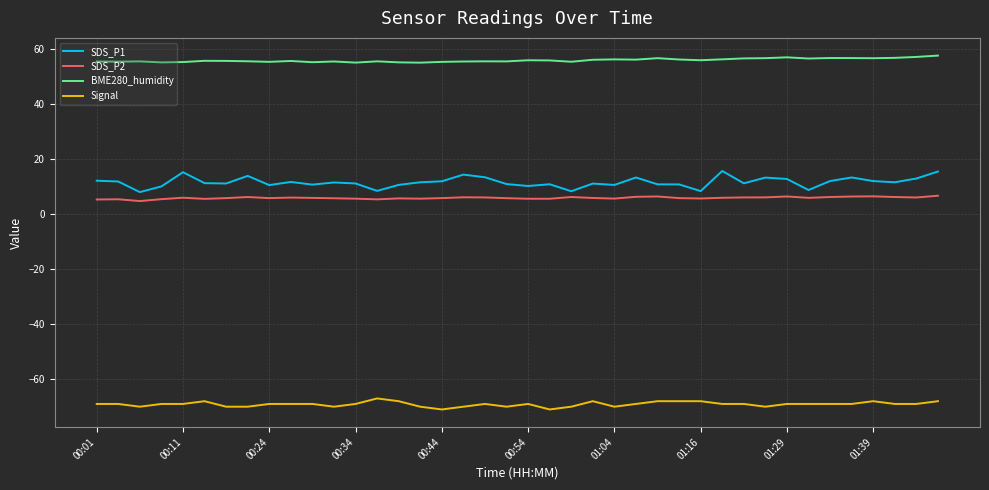

Which series has the largest range (max minus min)?

SDS_P1